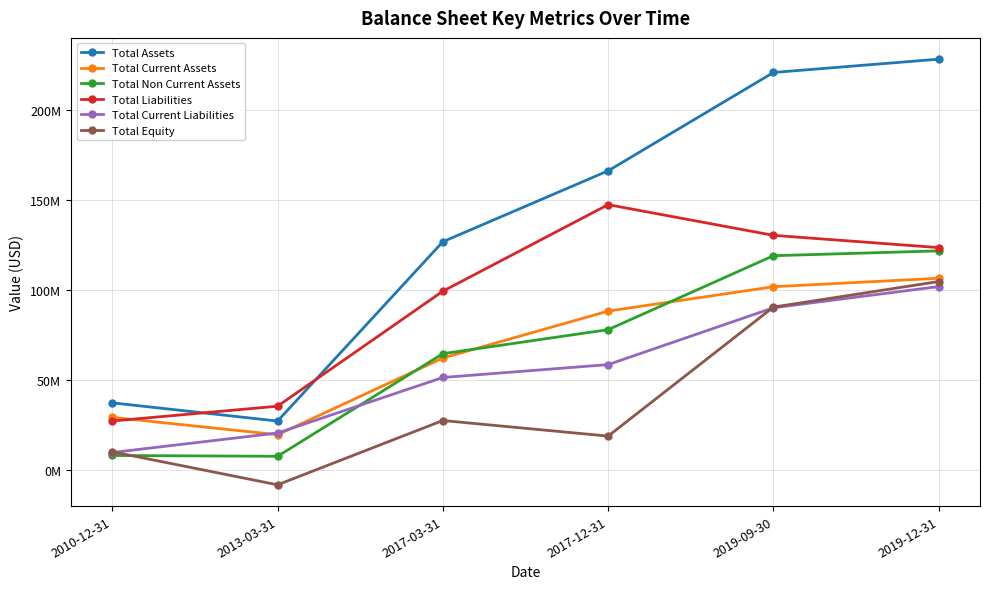

What are all the series names shown in the legend?

Total Assets, Total Current Assets, Total Non Current Assets, Total Liabilities, Total Current Liabilities, Total Equity